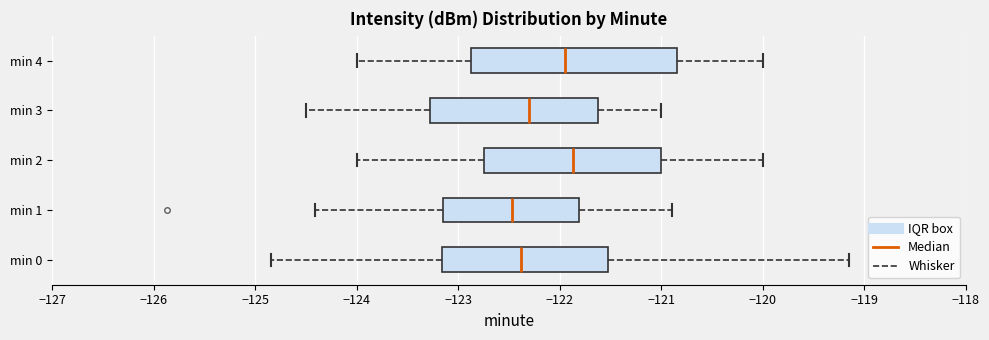

Comparing the boxes themselves (not the whiskers), which one is the widest?

min 4